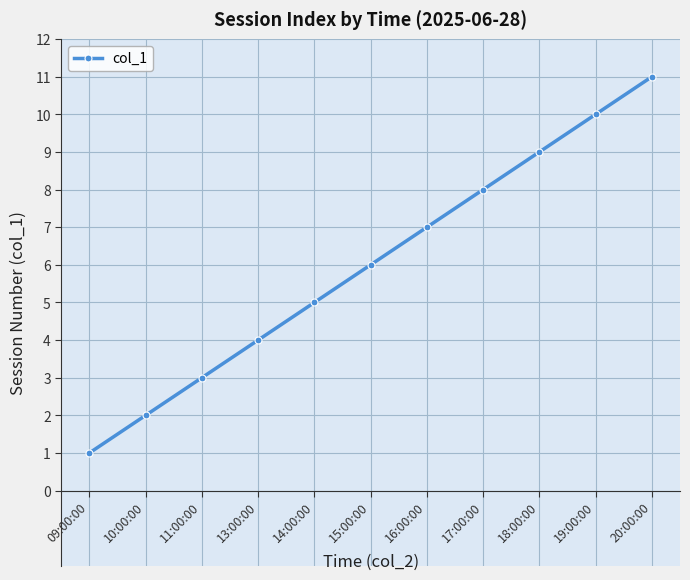

What position from the right is 15:00:00?

6